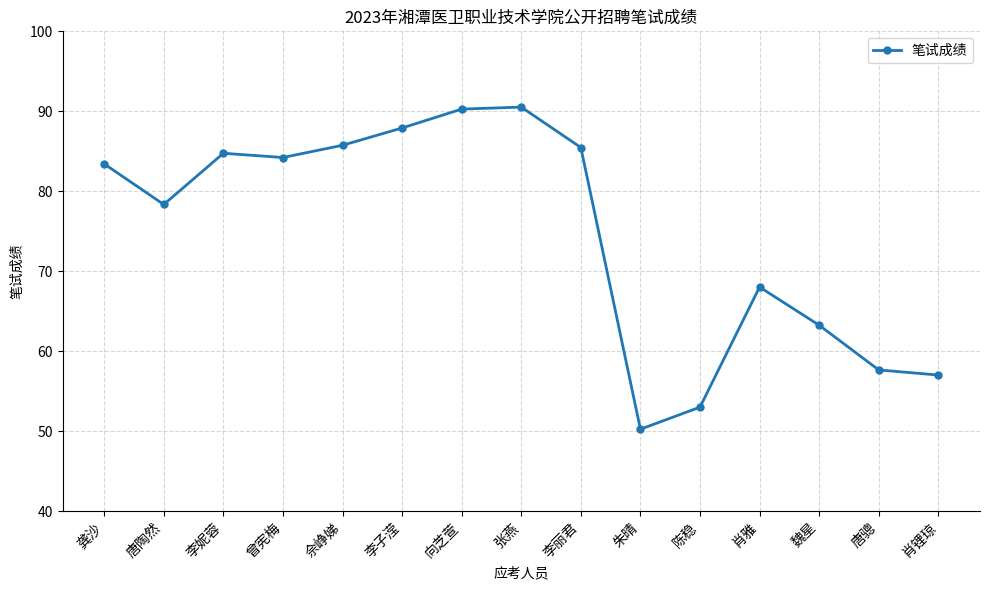

Does the chart display data point markers on the line(s)?

Yes